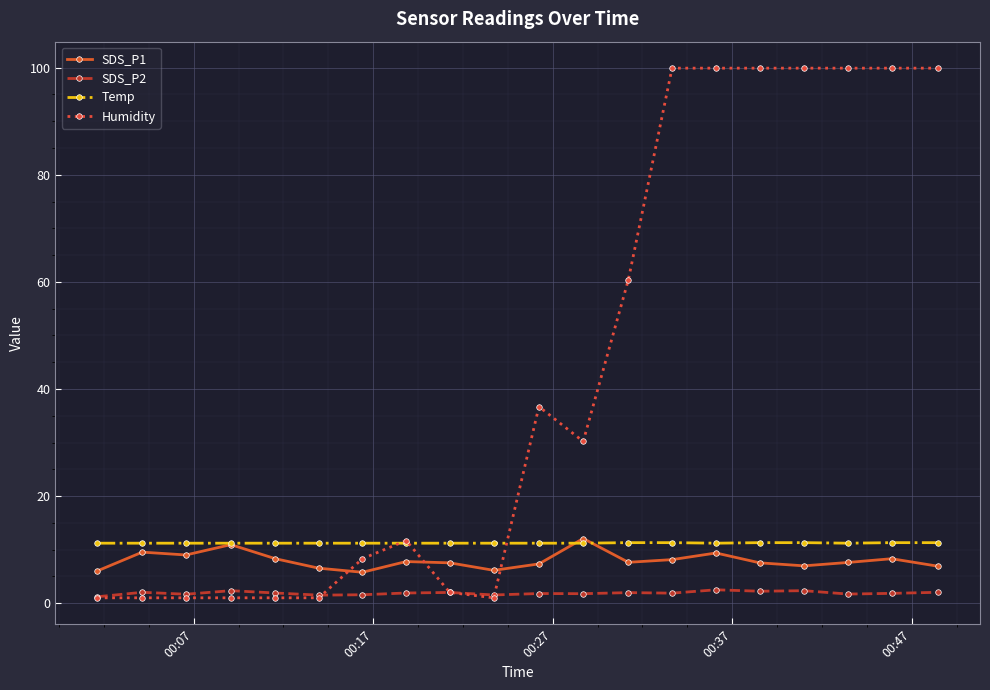

True or false: SDS_P2 has more than 1 points higher than both neighbors.

True